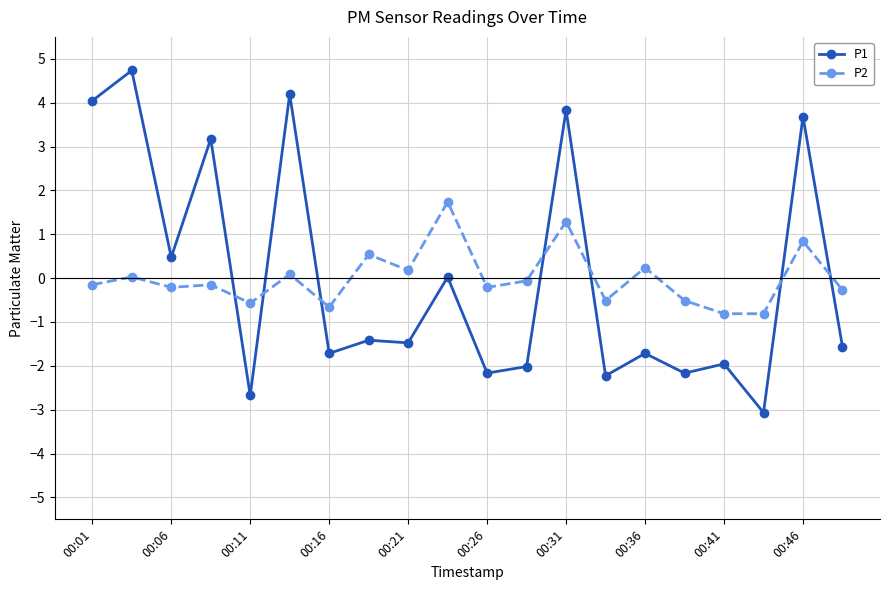

Which series has the widest spread of values?

P1